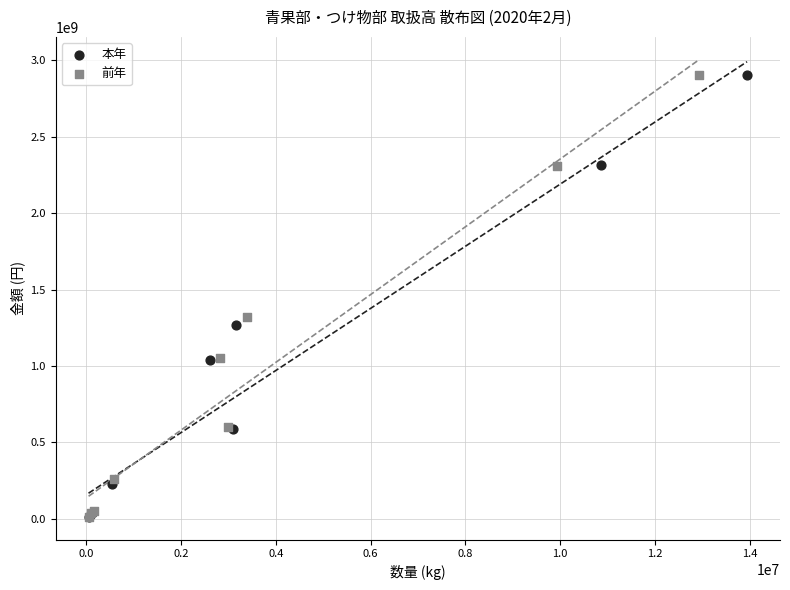

Which series has the largest Y range (max minus min)?

本年